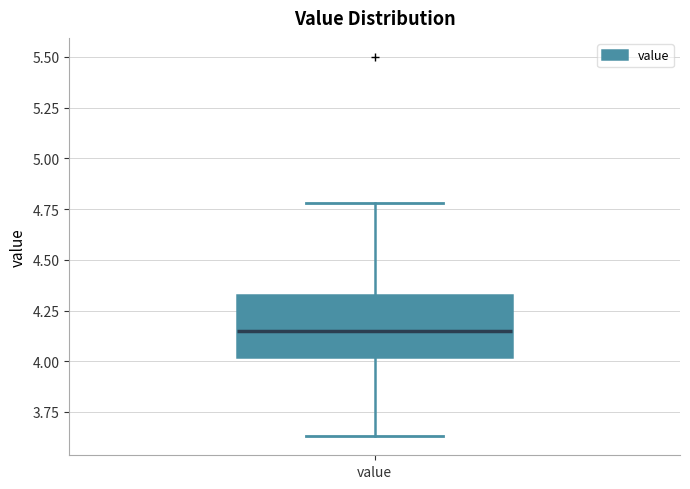

Transcribe this box plot: give where the median line is, the range the box spans, and where the two whiskers end, as read against the y-axis. The values are not printed on the chart, so give them approximately, as read against the axis.

median 4.15, box 4.00 to 4.35, whiskers 3.65 to 4.80